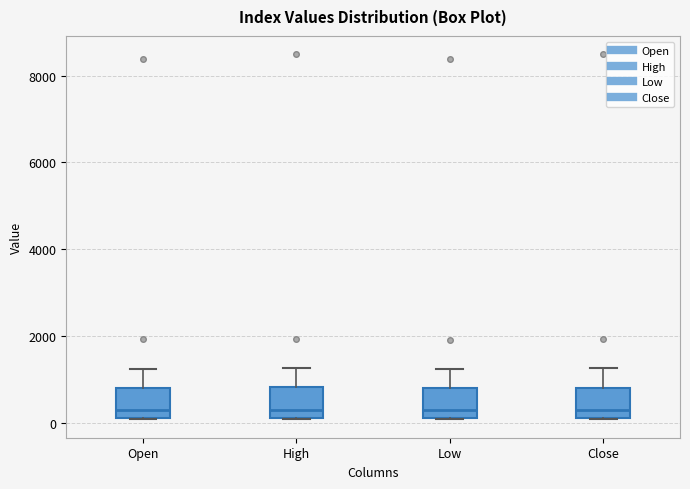

Reading left to right, transcribe this box plot: for each box, give where its median line is, the range the box spans, and where its two whiskers end, as read against the y-axis. The values are not printed on the chart, so give them approximately, as read against the axis.

Open: median 200 (just above the box's lower edge), box 200 to 800, whiskers 0 to 1200
High: median 200 (just above the box's lower edge), box 200 to 800, whiskers 0 to 1200
Low: median 200 (just above the box's lower edge), box 200 to 800, whiskers 0 to 1200
Close: median 200 (just above the box's lower edge), box 200 to 800, whiskers 0 to 1200